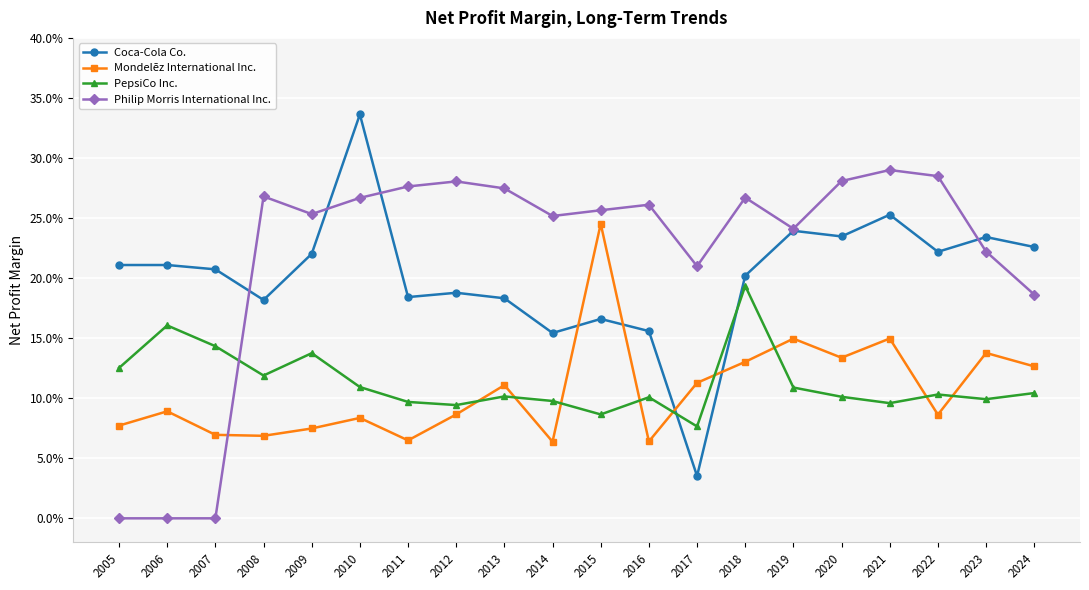

What are all the series names shown in the legend?

Coca-Cola Co., Mondelēz International Inc., PepsiCo Inc., Philip Morris International Inc.